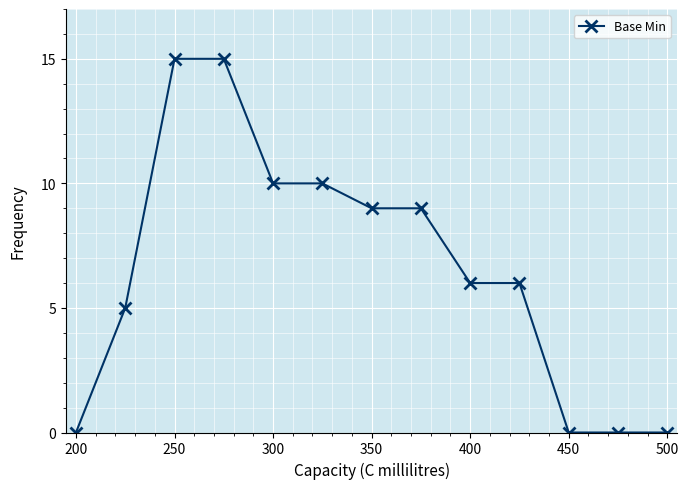

What is the average value?

7